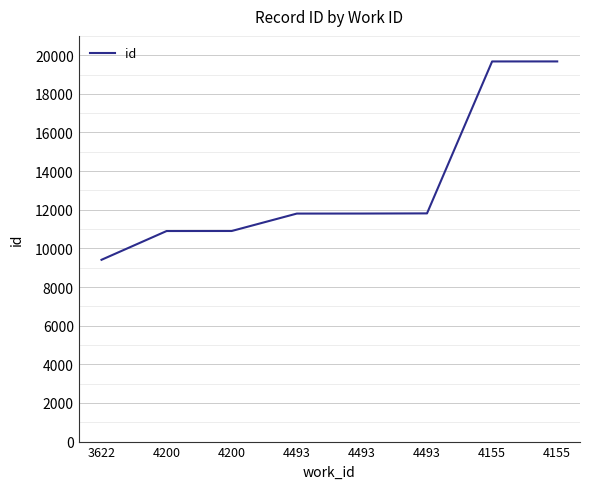

What is the label of the 2nd point from the left?

4200